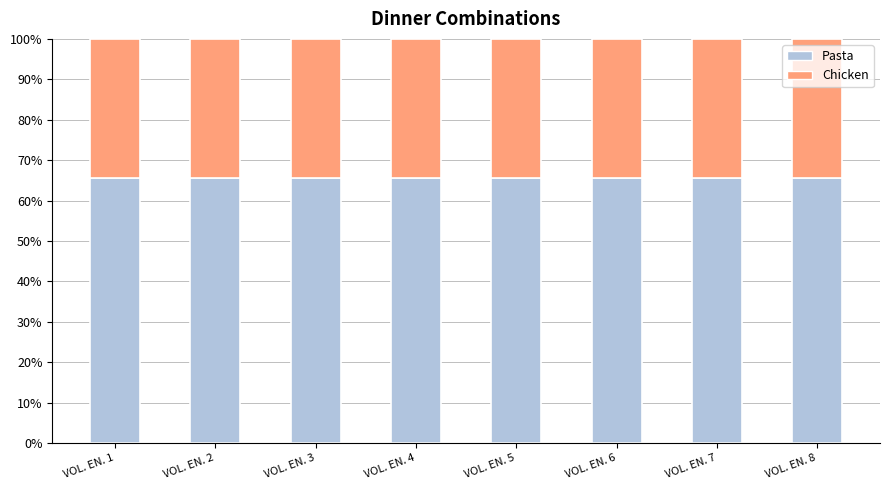

What is the lowest value of the Pasta series?

65.4